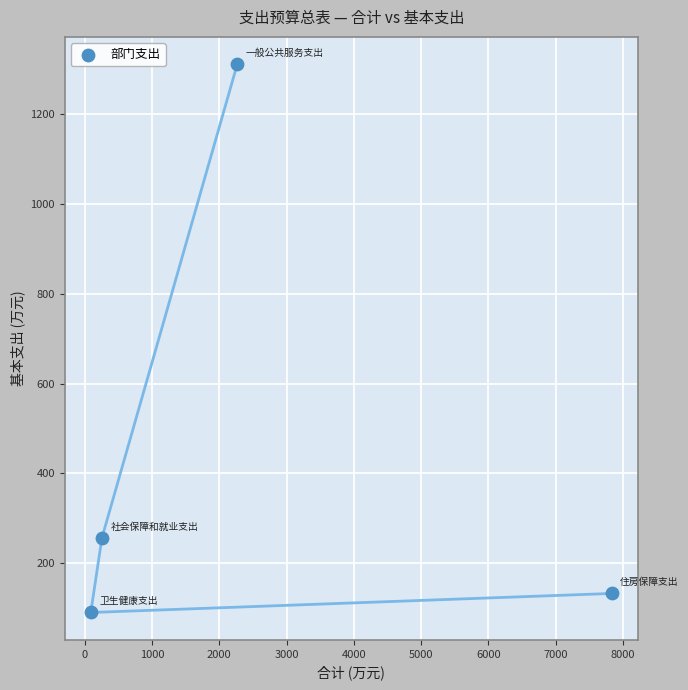

What is the range of Y values (max minus min)?

1219.8